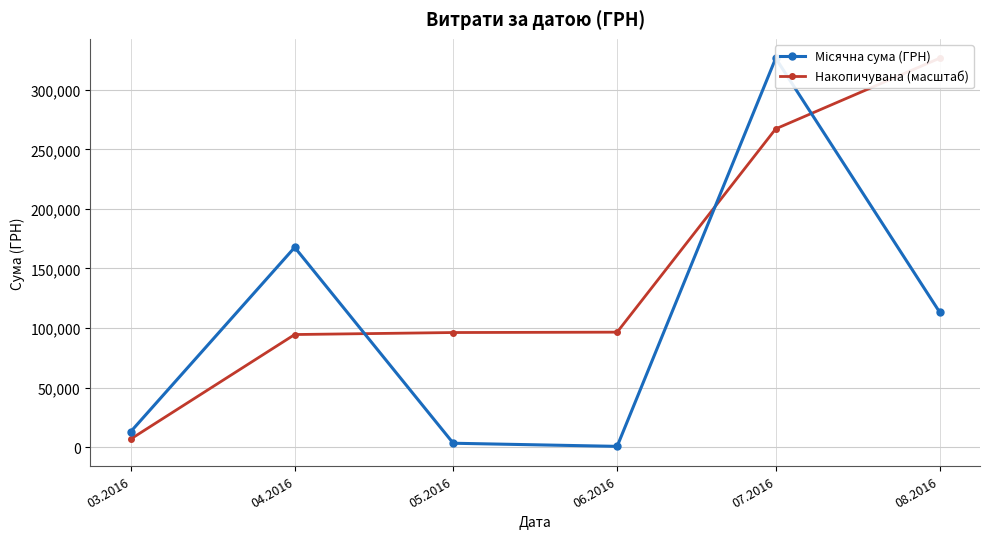

Reading left to right, transcribe all the data shown in this chart.

Місячна сума (ГРН): 03.2016=13042.2	04.2016=167700.8	05.2016=3225.4	06.2016=600.0	07.2016=326485.8	08.2016=113398.5
Накопичувана (масштаб): 03.2016=6818.9	04.2016=94498.8	05.2016=96185.2	06.2016=96498.9	07.2016=267197.0	08.2016=326485.8